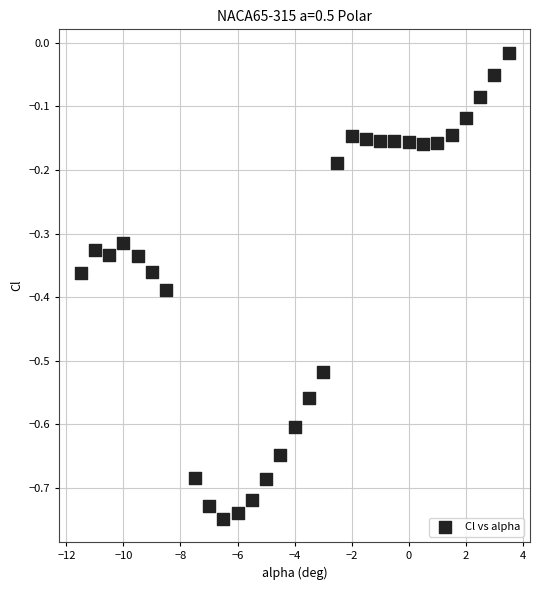

What is the range of Y values (max minus min)?

0.7